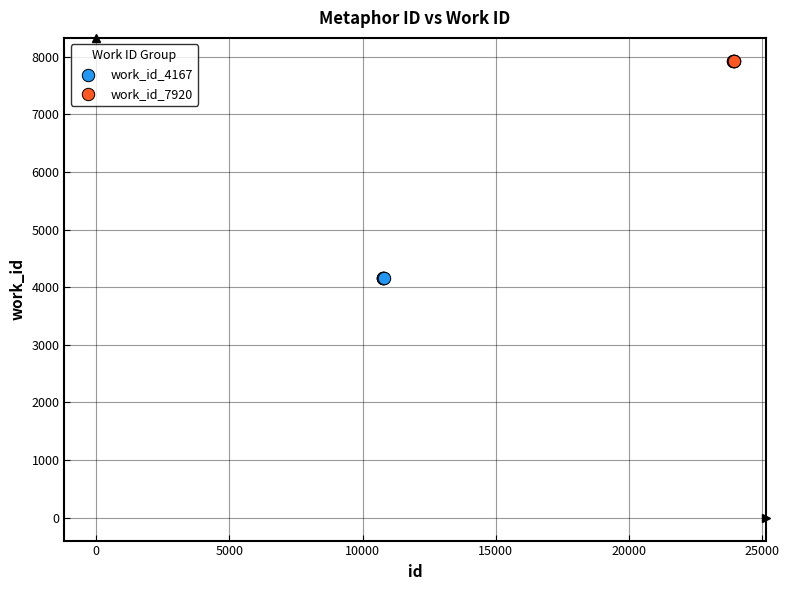

Which series contains the lowest Y value?

work_id_4167